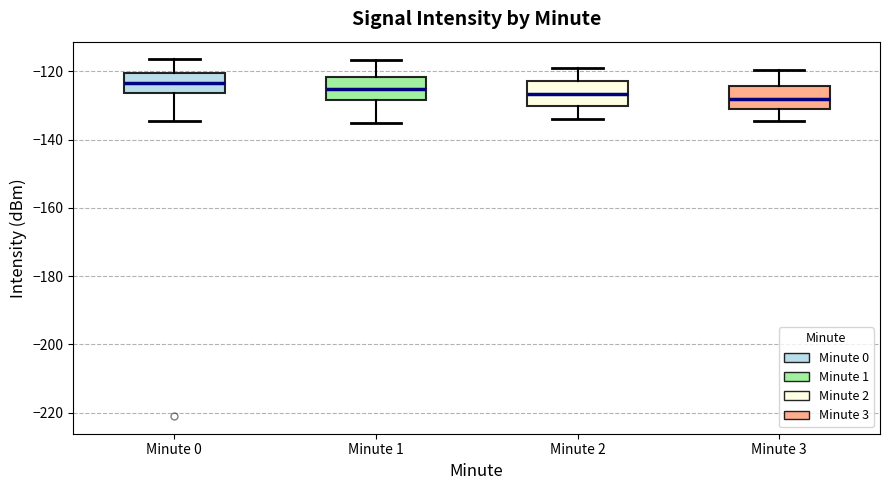

Reading left to right, transcribe this box plot: for each box, give where its median line is, the range the box spans, and where its two whiskers end, as read against the y-axis. The values are not printed on the chart, so give them approximately, as read against the axis.

Minute 0: median -124, box -126 to -120, whiskers -134 to -116
Minute 1: median -126, box -128 to -122, whiskers -136 to -116
Minute 2: median -126, box -130 to -122, whiskers -134 to -118
Minute 3: median -128, box -132 to -124, whiskers -134 to -120